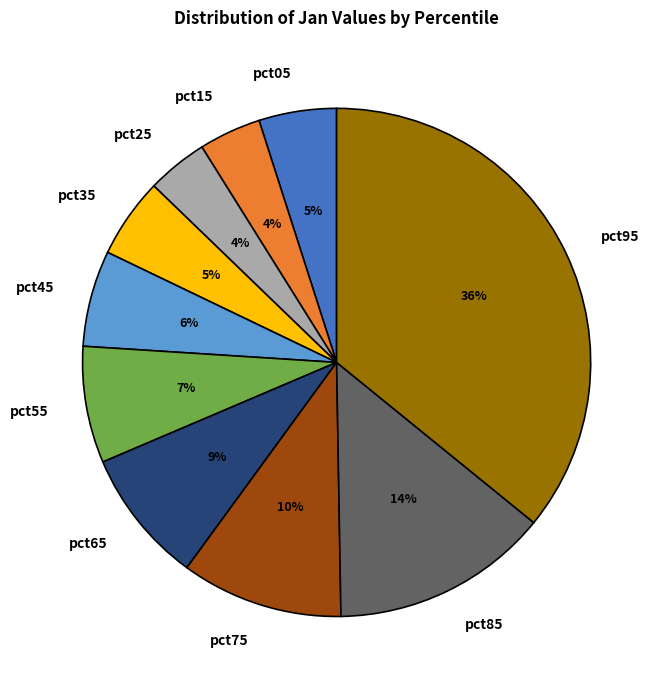

What is the largest slice in the pie chart?

pct95